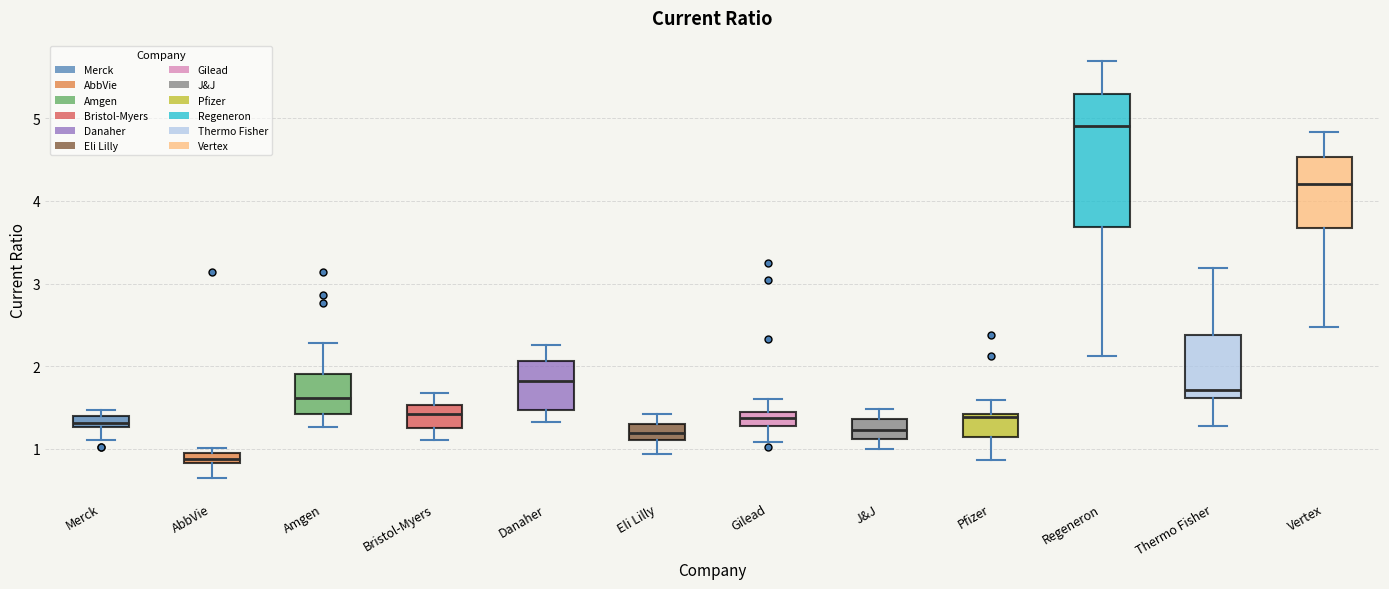

Which box's median line is the lowest?

AbbVie